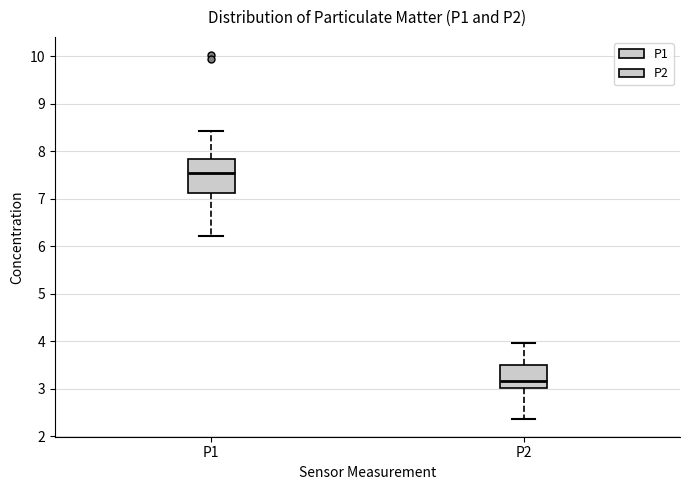

Reading left to right, read every box against the y-axis: the position of its median line, the range the box covers, and the ends of its whiskers. The values are not printed on the chart, so give them approximately, as read against the axis.

P1: median 7.5, box 7.1 to 7.8, whiskers 6.2 to 8.4
P2: median 3.2, box 3.0 to 3.5, whiskers 2.4 to 4.0